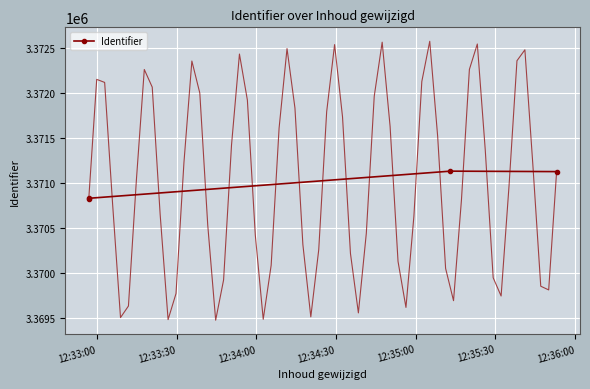

How many data points are less than 3371124?

2